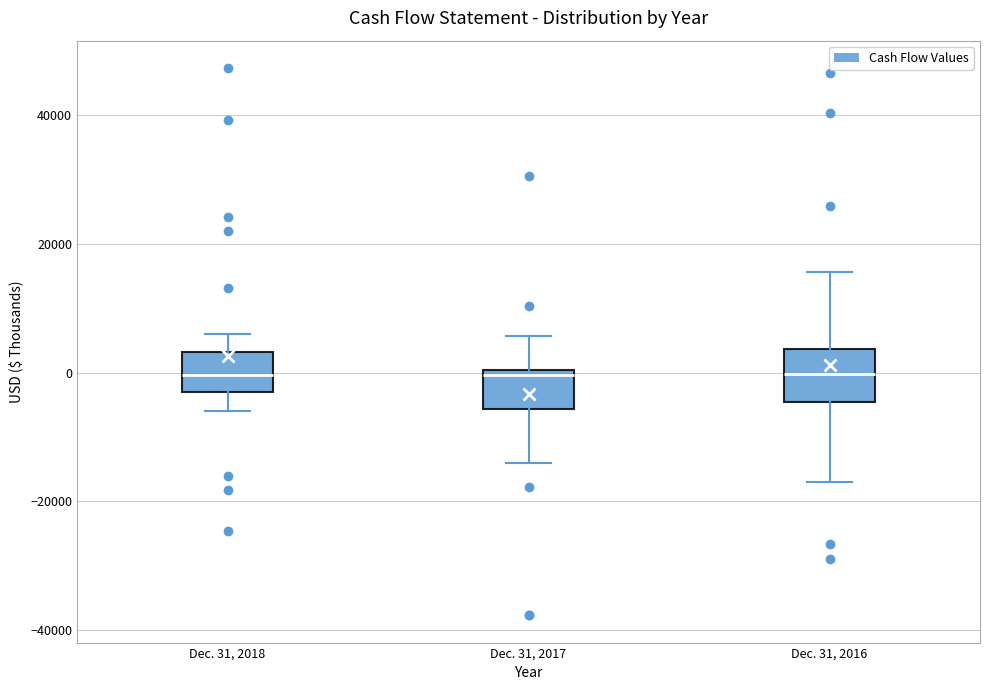

Reading left to right, transcribe this box plot: for each box, give where its median line is, the range the box spans, and where its two whiskers end, as read against the y-axis. The values are not printed on the chart, so give them approximately, as read against the axis.

Dec. 31, 2018: median 0, box -2000 to 4000, whiskers -6000 to 6000
Dec. 31, 2017: median 0 (just below the box's upper edge), box -6000 to 0, whiskers -14000 to 6000
Dec. 31, 2016: median 0, box -4000 to 4000, whiskers -16000 to 16000